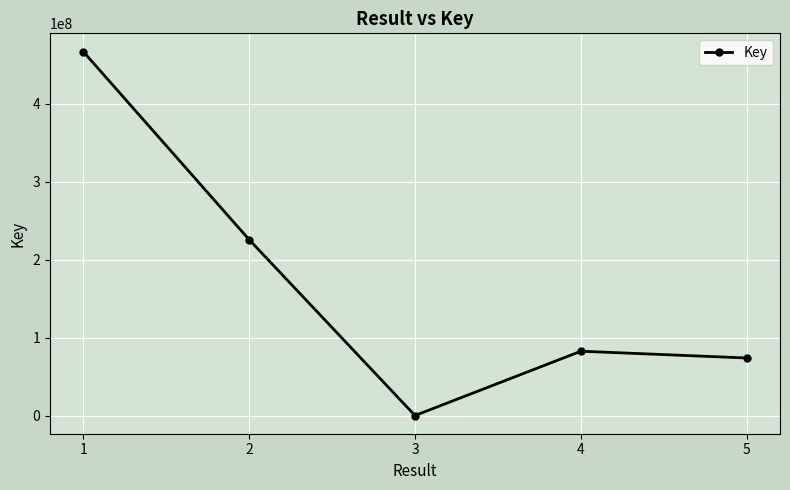

What is the difference between the maximum and minimum values?

466970471